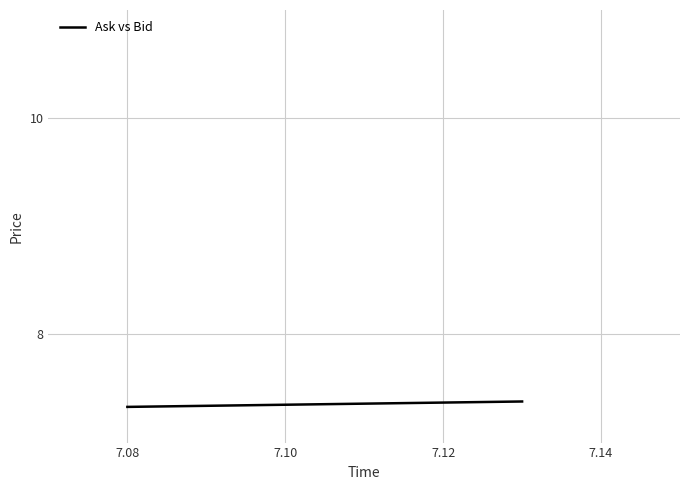

Reading left to right, list all the values displayed in this chart.

7.3	7.3	7.4	7.4	7.4